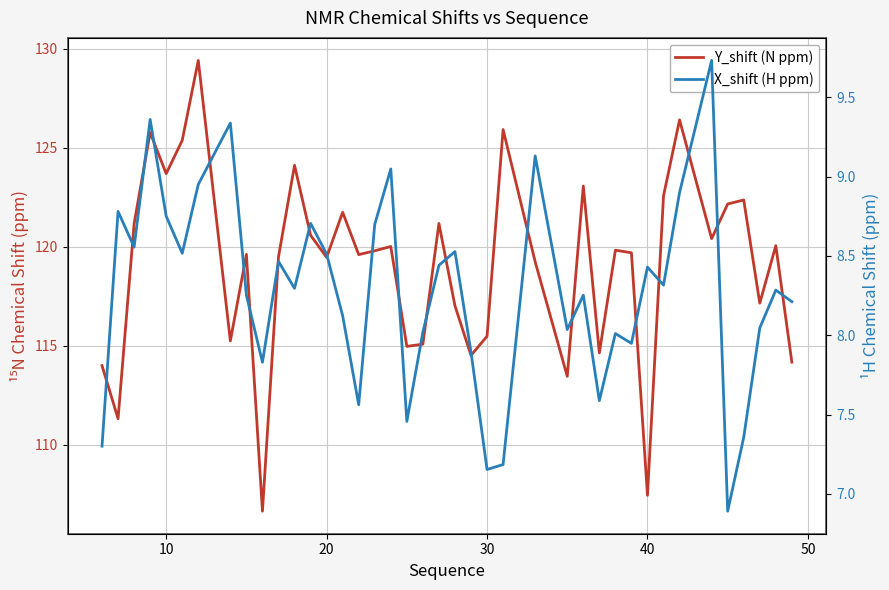

What is the sum of all Y_shift (N ppm) values?

4763.5